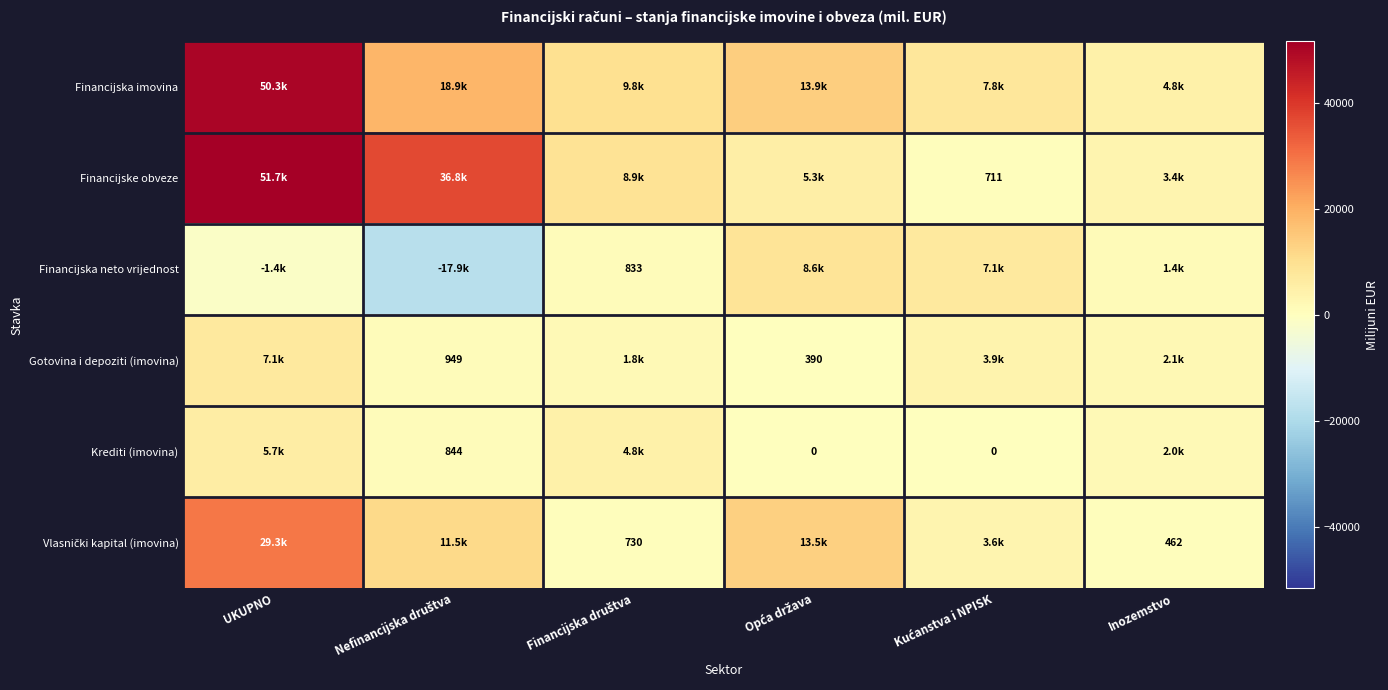

How many data points in Financijska neto vrijednost are above 1398?

3